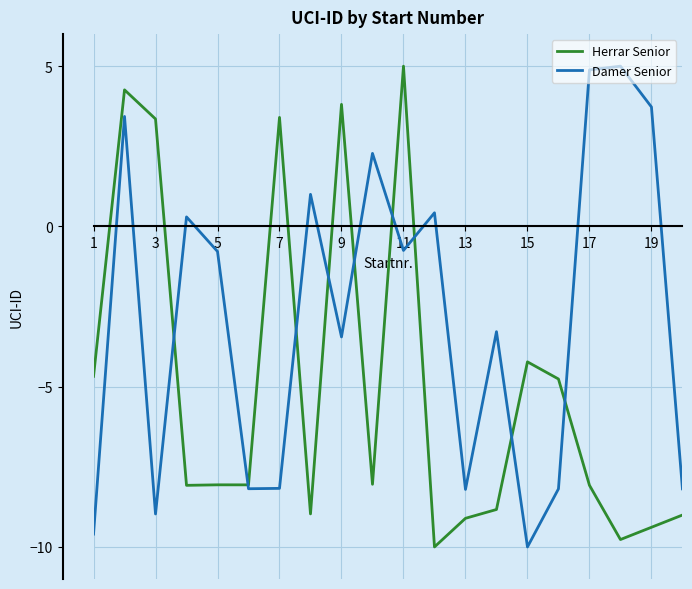

Which series has the largest total across all categories?

Damer Senior